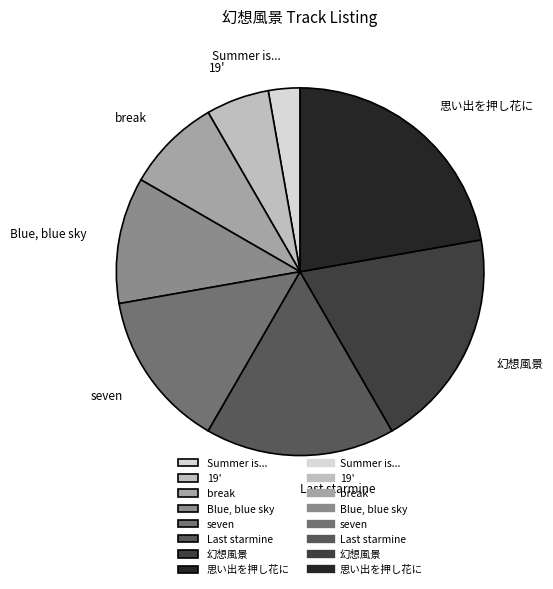

Rank the categories by value from lowest to highest.

Summer is..., 19', break, Blue, blue sky, seven, Last starmine, 幻想風景, 思い出を押し花に